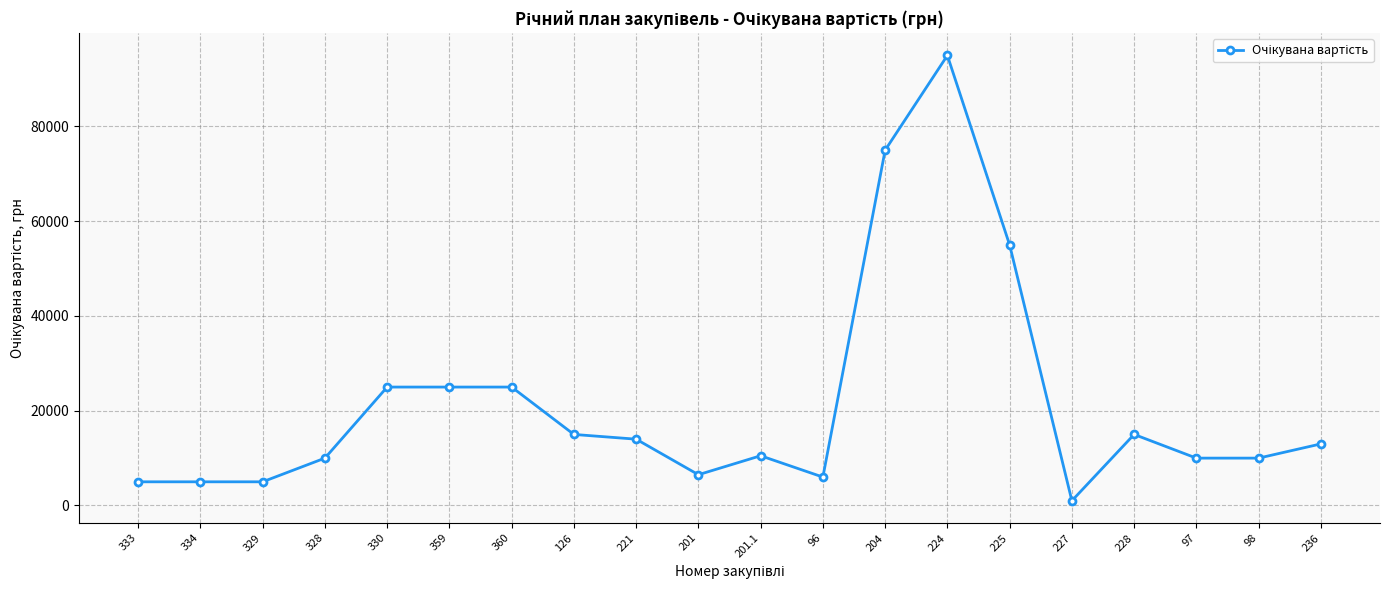

Reading left to right, what are all the values shown in this chart?

333=5000	334=5000	329=5000	328=10000	330=25000	359=25000	360=25000	126=15000	221=14000	201=6500	201.1=10500	96=6000	204=75000	224=95000	225=55000	227=1000	228=15000	97=10000	98=10000	236=13000